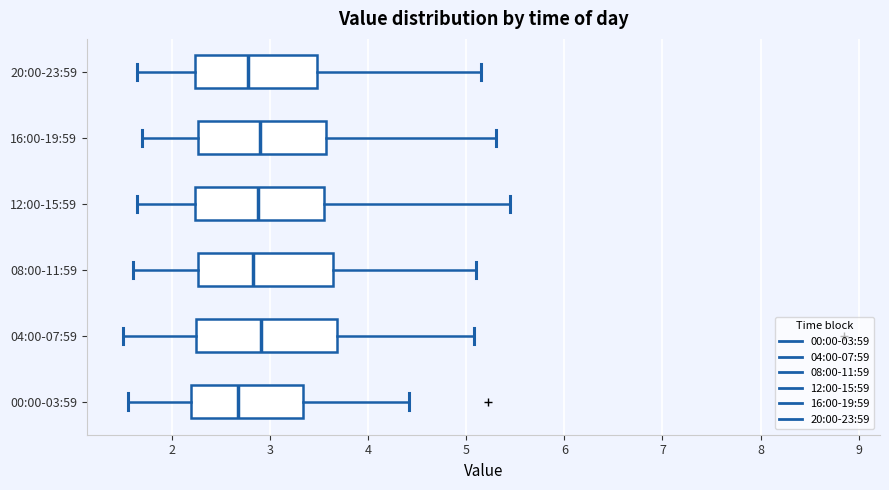

Reading bottom to top, transcribe this box plot: for each box, give where its median line is, the range the box spans, and where its two whiskers end, as read against the x-axis. The values are not printed on the chart, so give them approximately, as read against the axis.

00:00-03:59: median 2.7, box 2.2 to 3.3, whiskers 1.6 to 4.4
04:00-07:59: median 2.9, box 2.2 to 3.7, whiskers 1.5 to 5.1
08:00-11:59: median 2.8, box 2.3 to 3.6, whiskers 1.6 to 5.1
12:00-15:59: median 2.9, box 2.2 to 3.6, whiskers 1.7 to 5.5
16:00-19:59: median 2.9, box 2.3 to 3.6, whiskers 1.7 to 5.3
20:00-23:59: median 2.8, box 2.2 to 3.5, whiskers 1.7 to 5.2